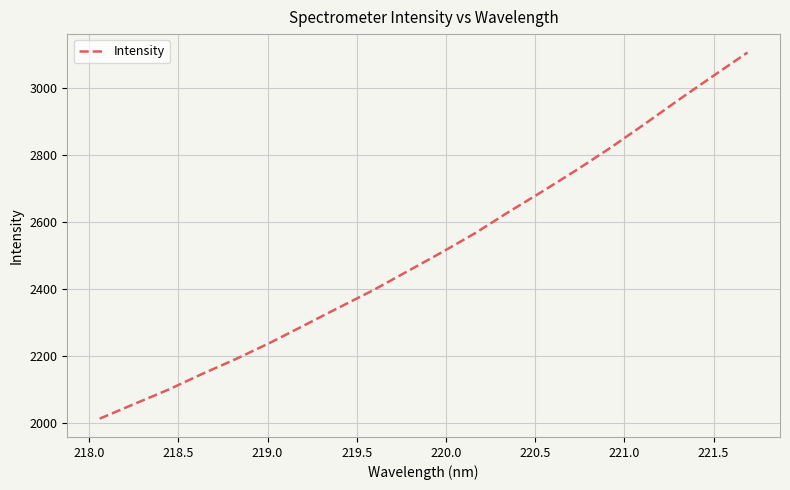

What is the difference between the maximum and minimum values?

1093.4